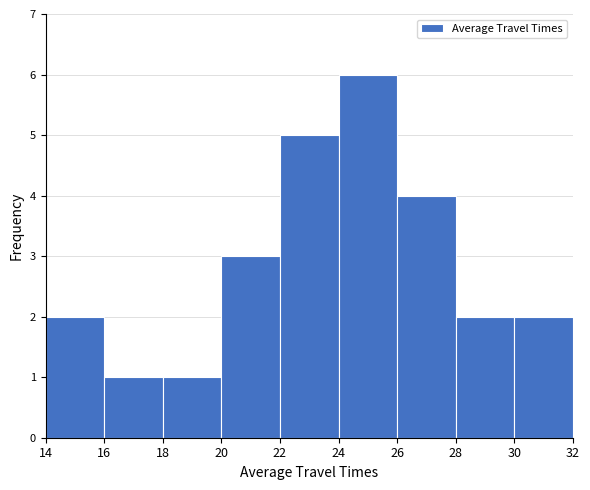

Reading left to right, list every bar in this chart as the range it spans on the x-axis followed by its height. The values are not printed on the chart, so give them approximately, as read against the axis.

14 to 16: 2
16 to 18: 1
18 to 20: 1
20 to 22: 3
22 to 24: 5
24 to 26: 6
26 to 28: 4
28 to 30: 2
30 to 32: 2